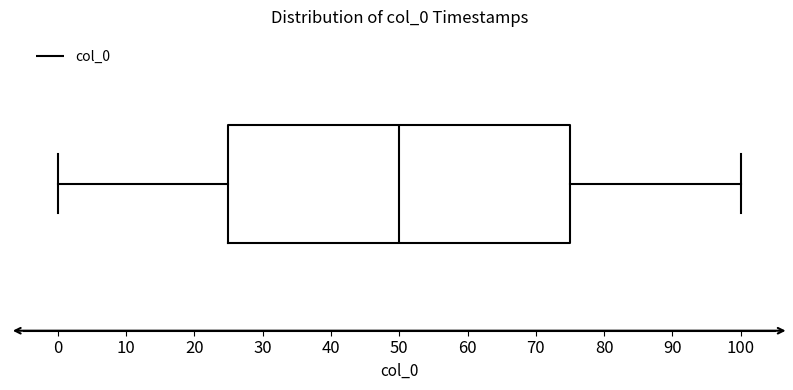

Read this box plot against the x-axis: the position of the median line, the range covered by the box, and the ends of both whiskers. The values are not printed on the chart, so give them approximately, as read against the axis.

median 50, box 25 to 75, whiskers 0 to 100